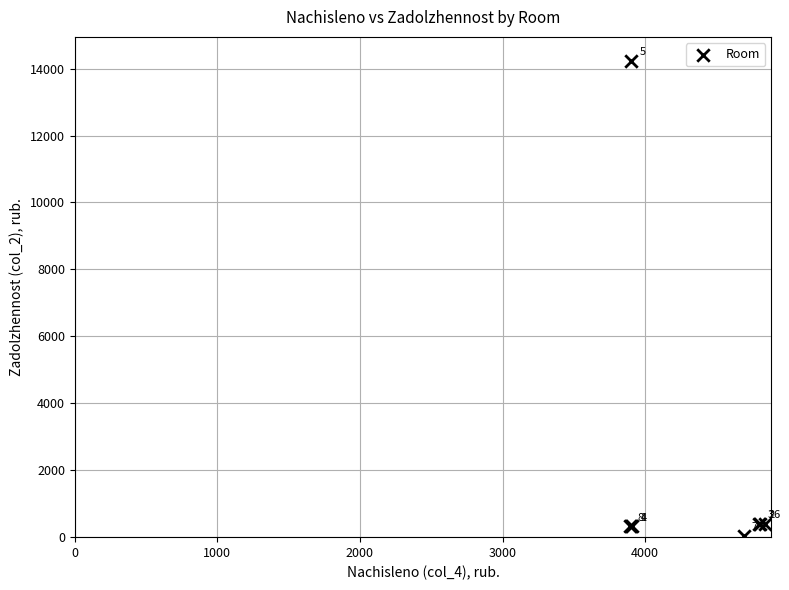

What Y value in the scatter plot is closest to 7139?

403.2